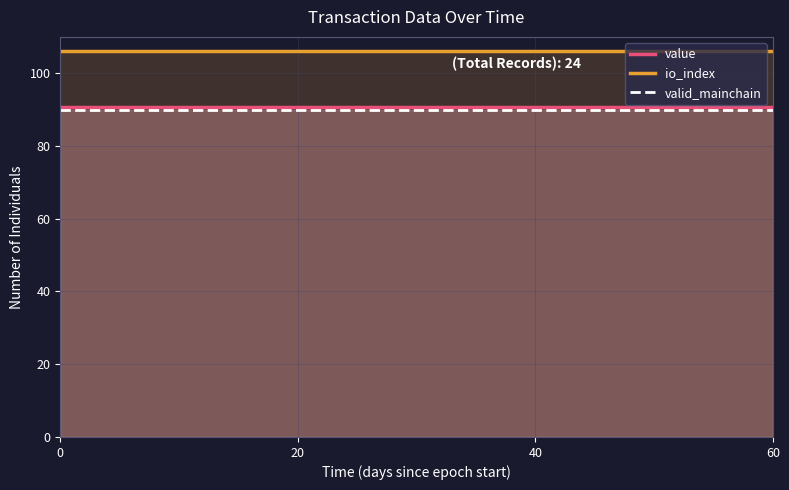

Is it true that io_index equals 179.1 at 60?

False